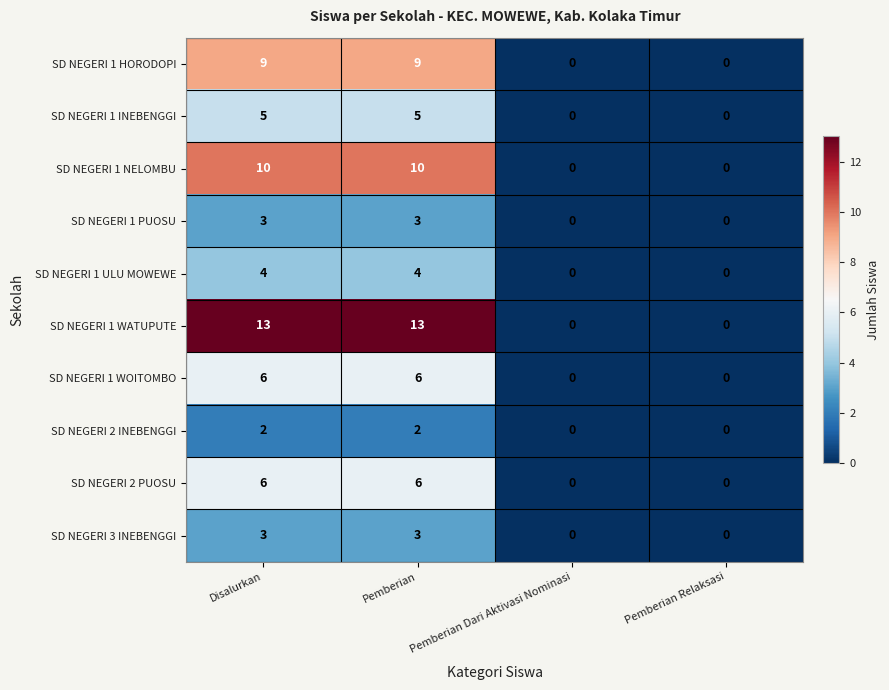

How many distinct data groups are displayed?

10